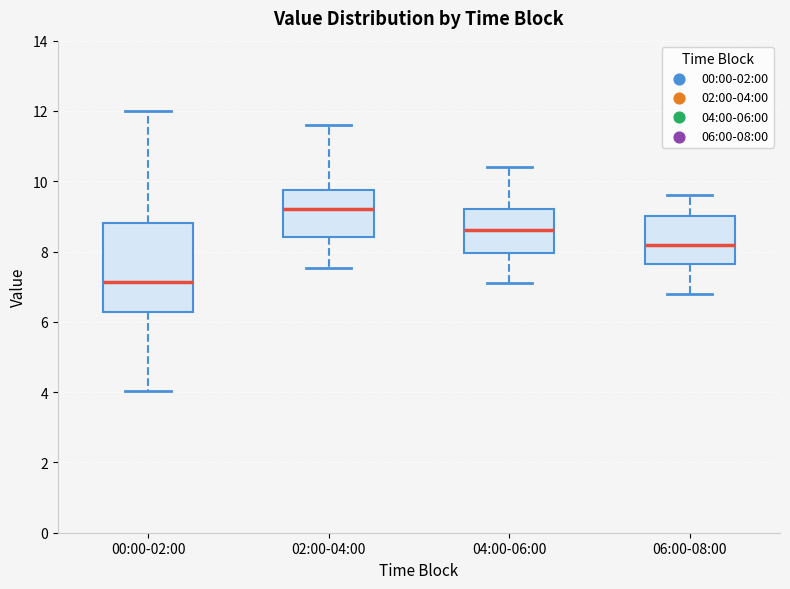

Reading left to right, transcribe this box plot: for each box, give where its median line is, the range the box spans, and where its two whiskers end, as read against the y-axis. The values are not printed on the chart, so give them approximately, as read against the axis.

00:00-02:00: median 7.2, box 6.2 to 8.8, whiskers 4.0 to 12.0
02:00-04:00: median 9.2, box 8.4 to 9.8, whiskers 7.6 to 11.6
04:00-06:00: median 8.6, box 8.0 to 9.2, whiskers 7.2 to 10.4
06:00-08:00: median 8.2, box 7.6 to 9.0, whiskers 6.8 to 9.6